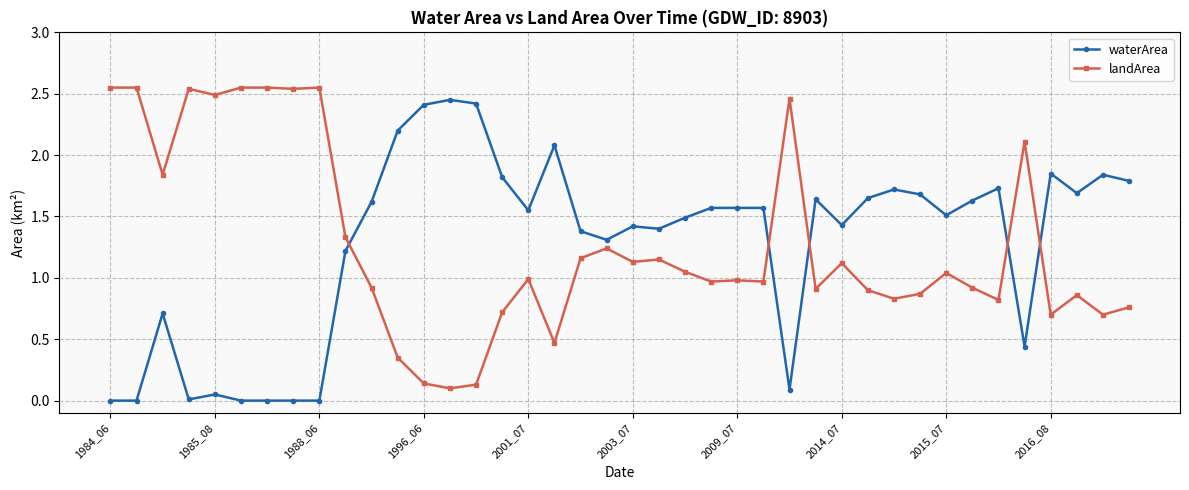

Which series ends up on top after the final intersection of waterArea and landArea?

waterArea